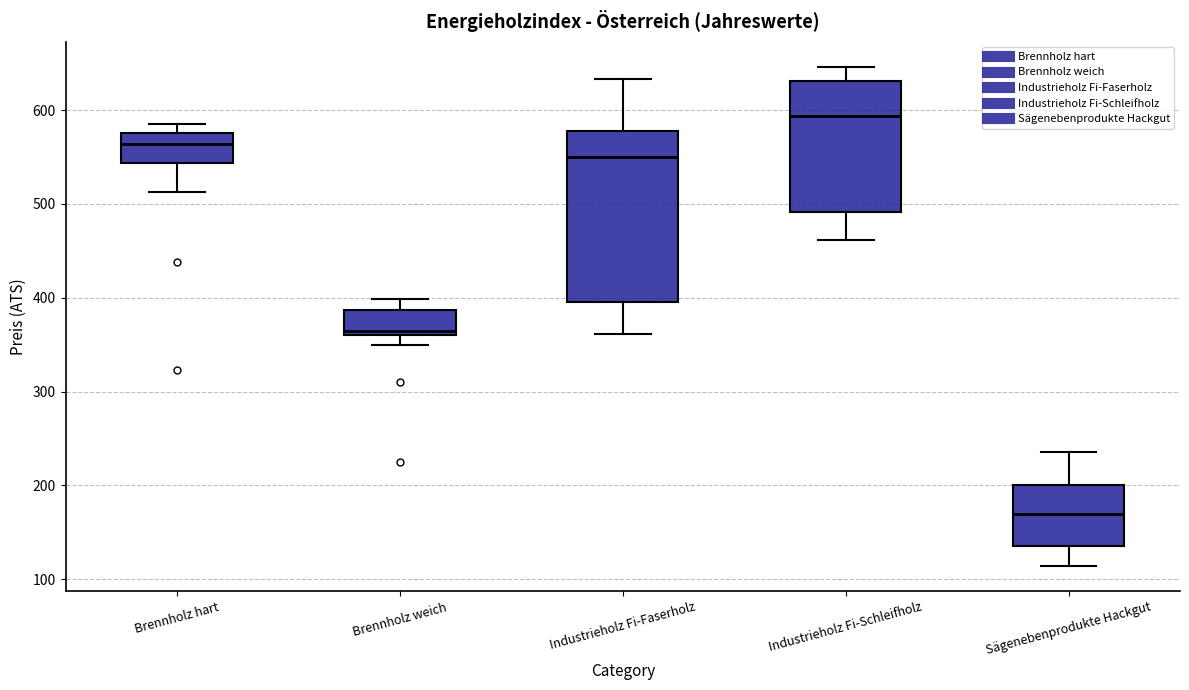

Reading left to right, transcribe this box plot: for each box, give where its median line is, the range the box spans, and where its two whiskers end, as read against the y-axis. The values are not printed on the chart, so give them approximately, as read against the axis.

Brennholz hart: median 560, box 540 to 580, whiskers 510 to 590
Brennholz weich: median 370, box 360 to 390, whiskers 350 to 400
Industrieholz Fi-Faserholz: median 550, box 400 to 580, whiskers 360 to 630
Industrieholz Fi-Schleifholz: median 590, box 490 to 630, whiskers 460 to 650
Sägenebenprodukte Hackgut: median 170, box 140 to 200, whiskers 110 to 240